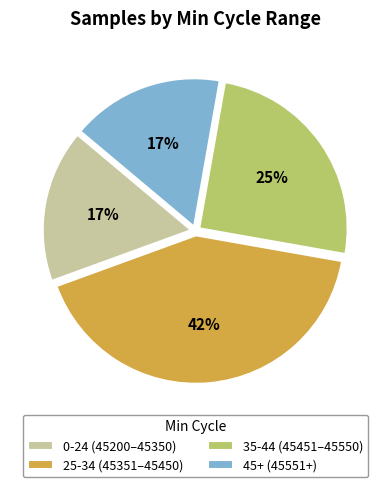

To the nearest percent, what is the average slice percentage?

25%